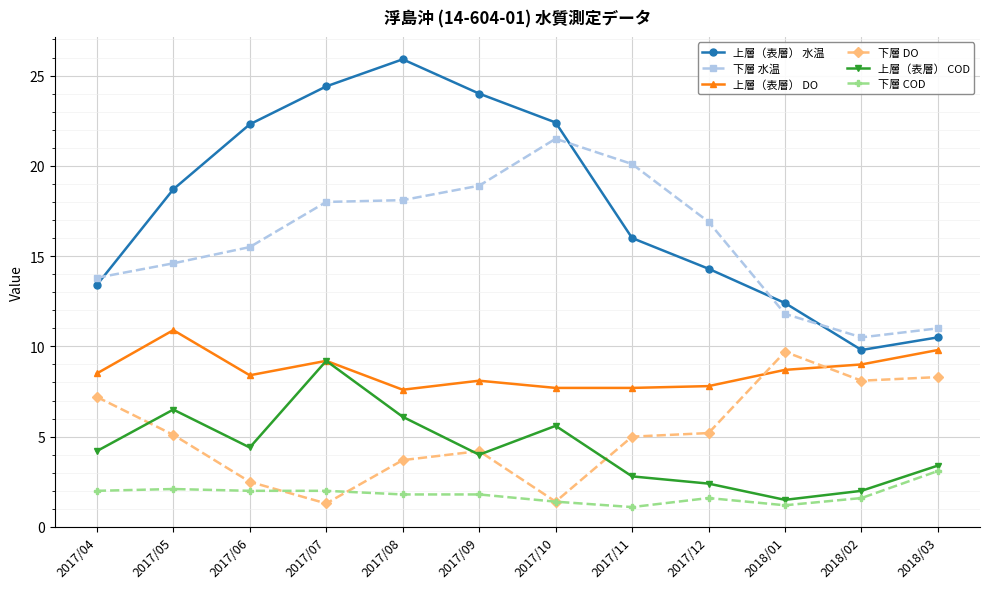

At which category does 上層（表層） COD reach its first local peak?

2017/05